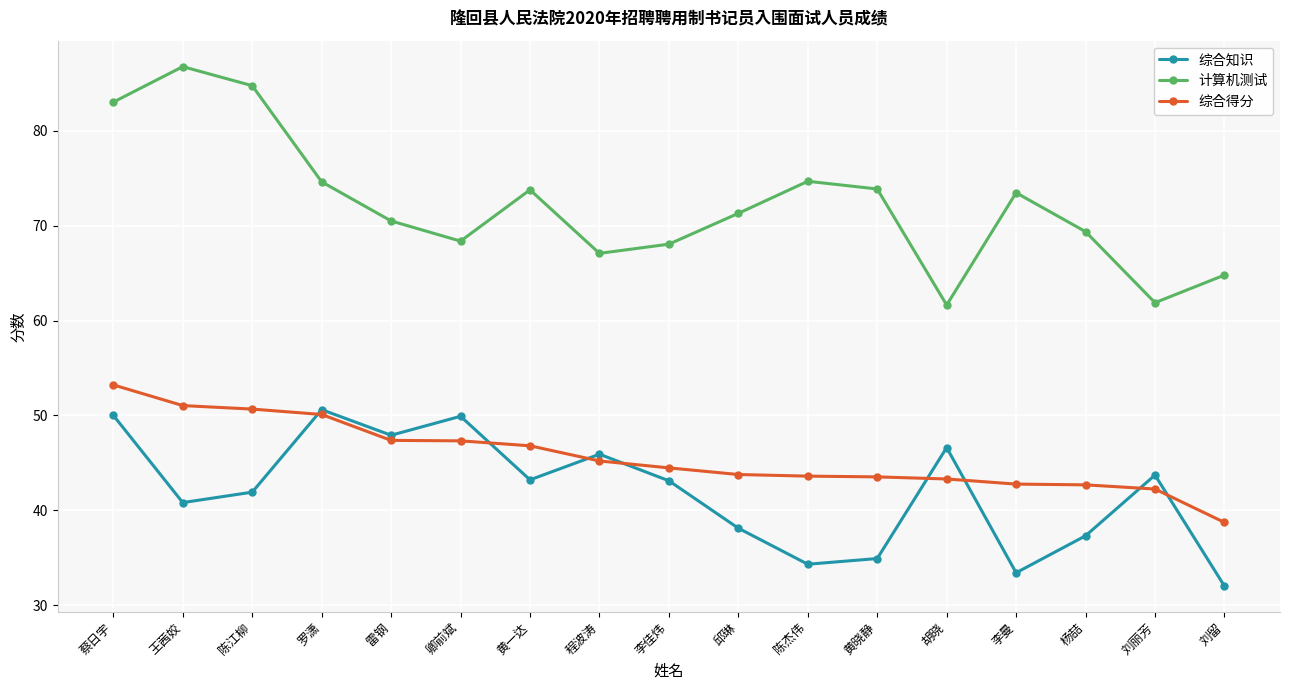

What are all the series names shown in the legend?

综合知识, 计算机测试, 综合得分